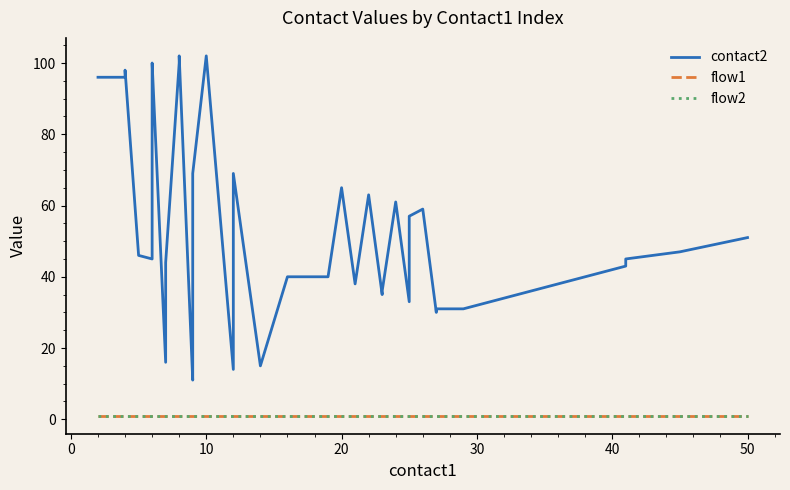

Which series has the largest total across all categories?

contact2